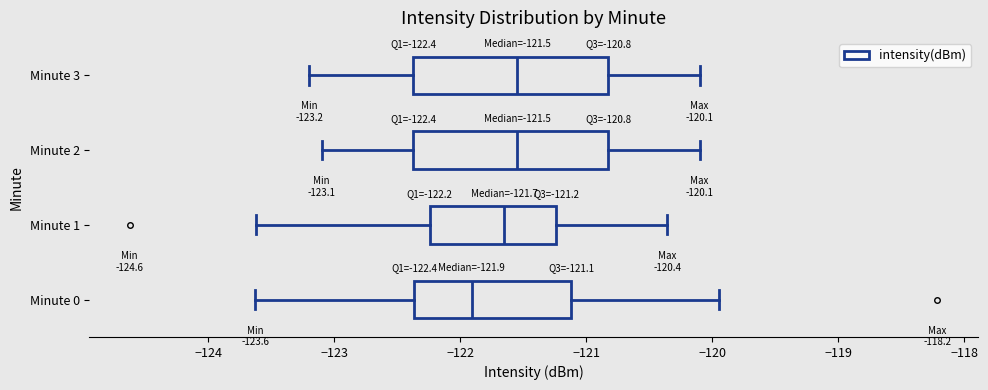

Which box's median line is the furthest to the left?

Minute 0